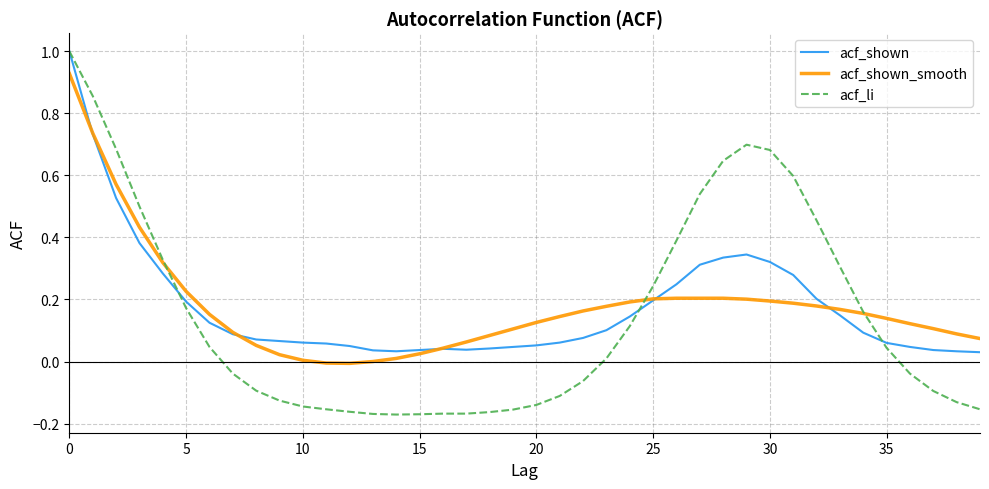

Which series has the widest spread of values?

acf_li